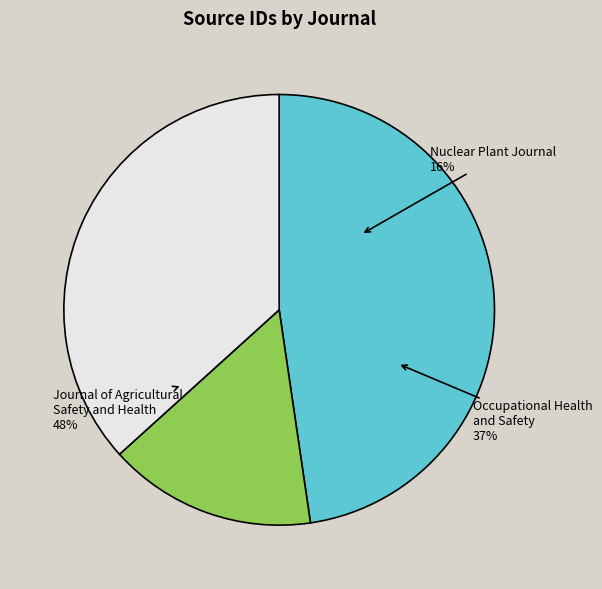

Which slice is the largest?

Journal of Agricultural Safety and Health